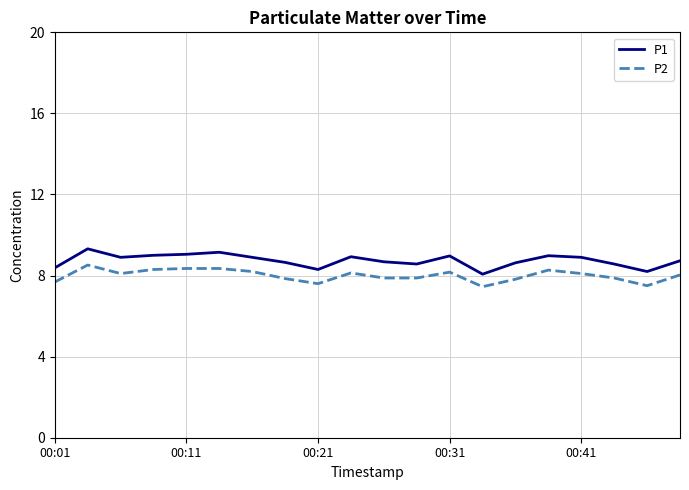

Which series has the largest range (max minus min)?

P1